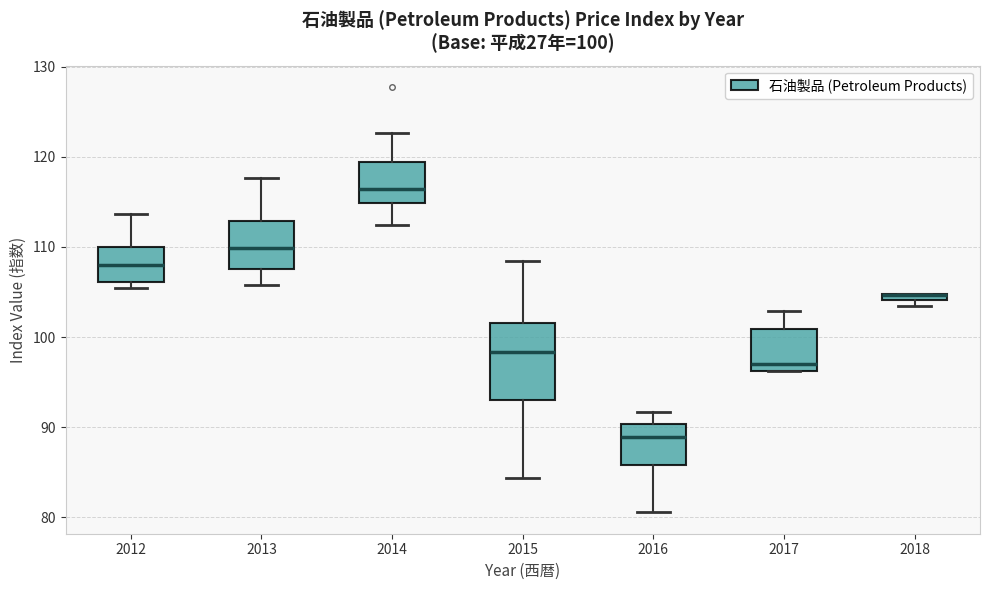

Which box is the tallest, from its lower edge to its upper edge?

2015